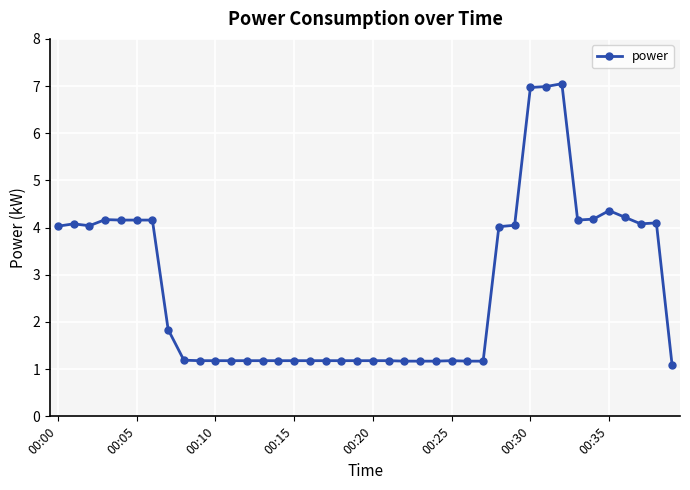

True or false: there are more than 1 points higher than both neighbors.

True